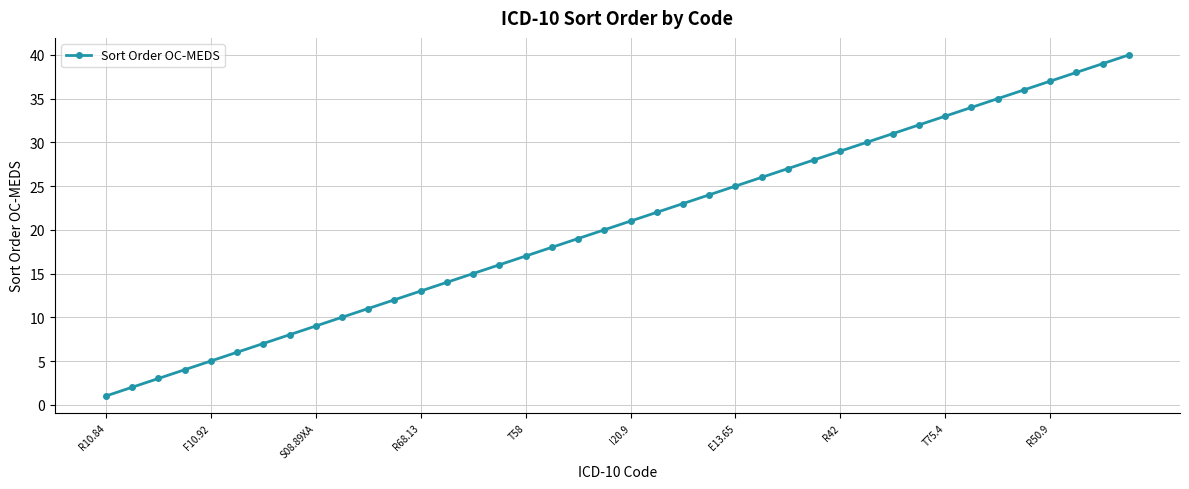

What is the difference between the second highest and second lowest values?

37